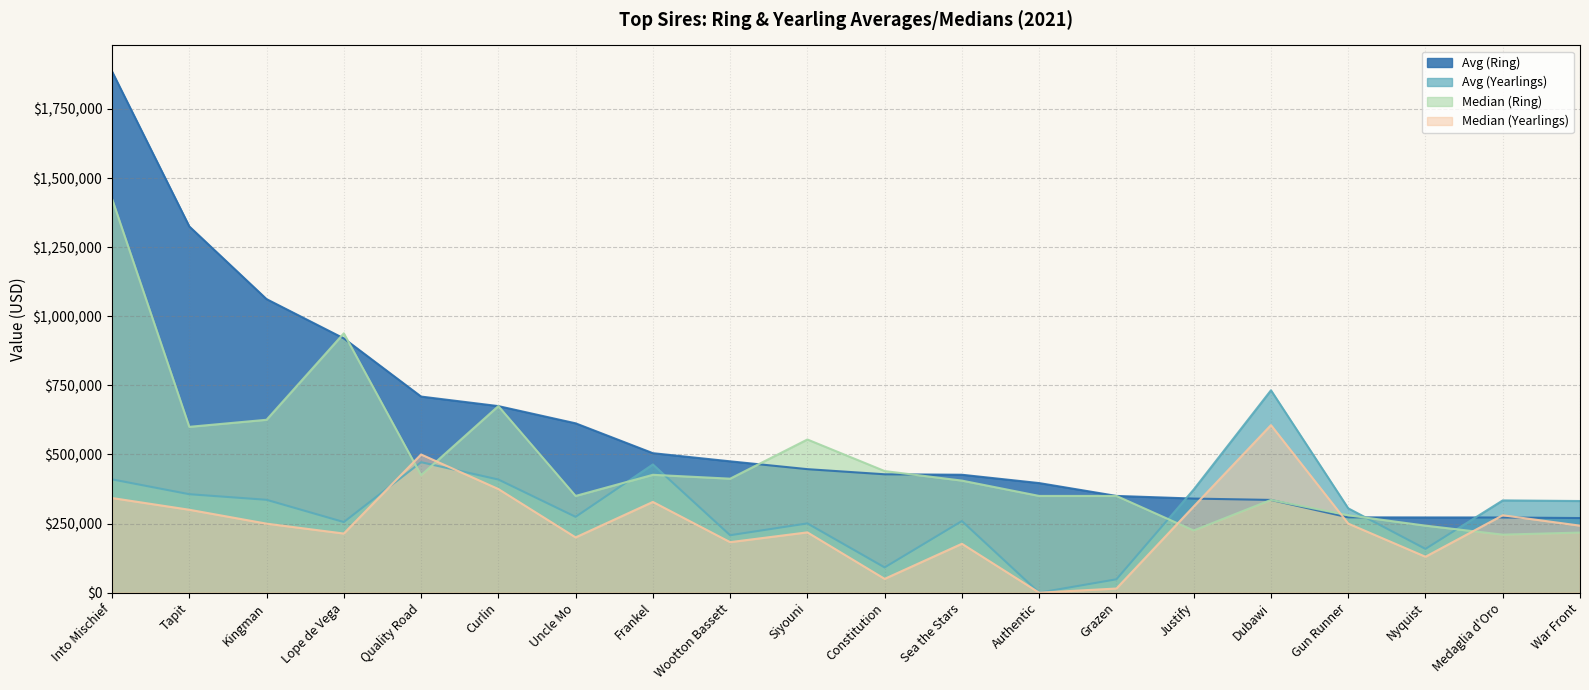

After their last crossing, which series has the higher values: Avg (Yearlings) or Avg (Ring)?

Avg (Yearlings)